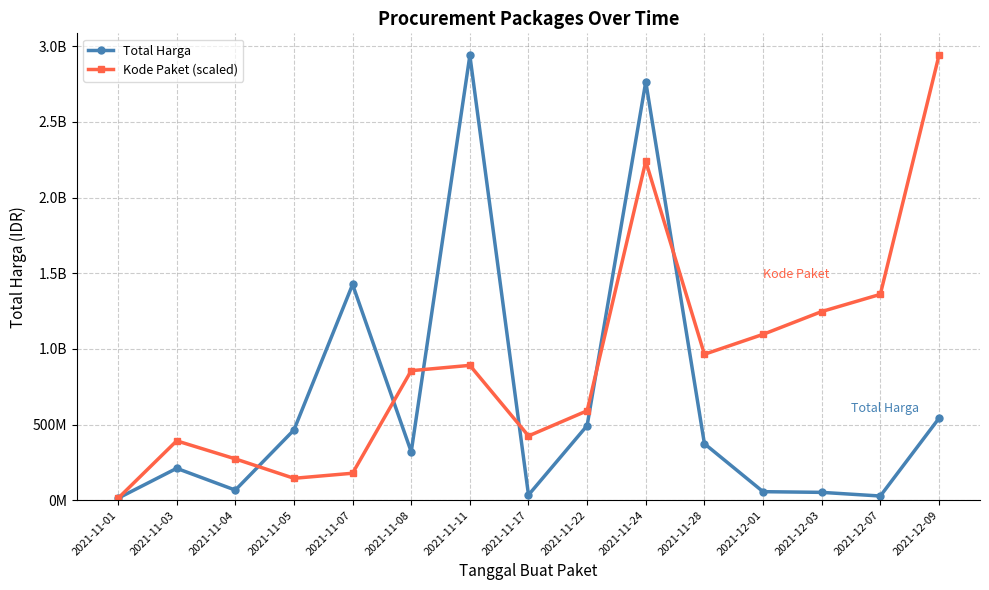

Is this an area chart (filled region under the line)?

No